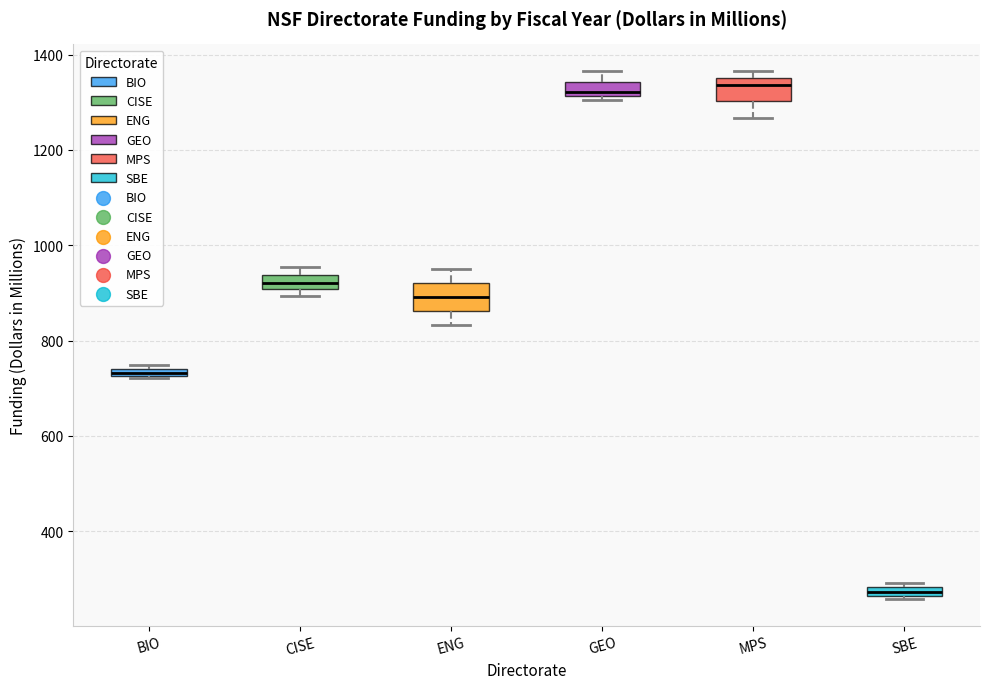

Where does the median line of the box for MPS sit on the y-axis? The values are not printed on the chart, so give them approximately, as read against the axis.

1340